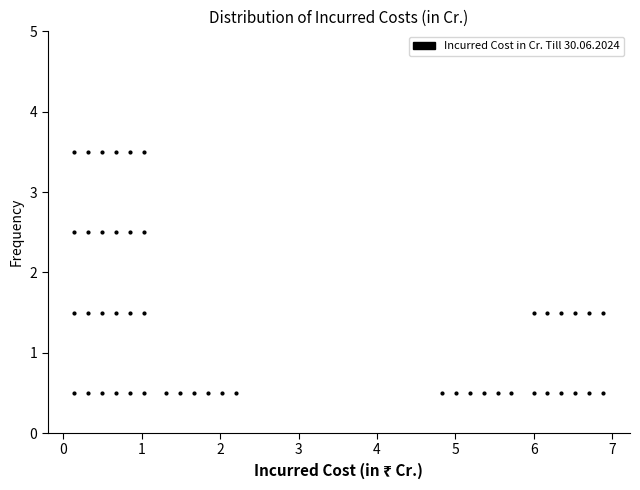

What is the height of the bar covering 4.7 to 5.9 on the x-axis? Neither the bar edges nor the heights are printed on the chart, so give them approximately, as read against the axes.

1